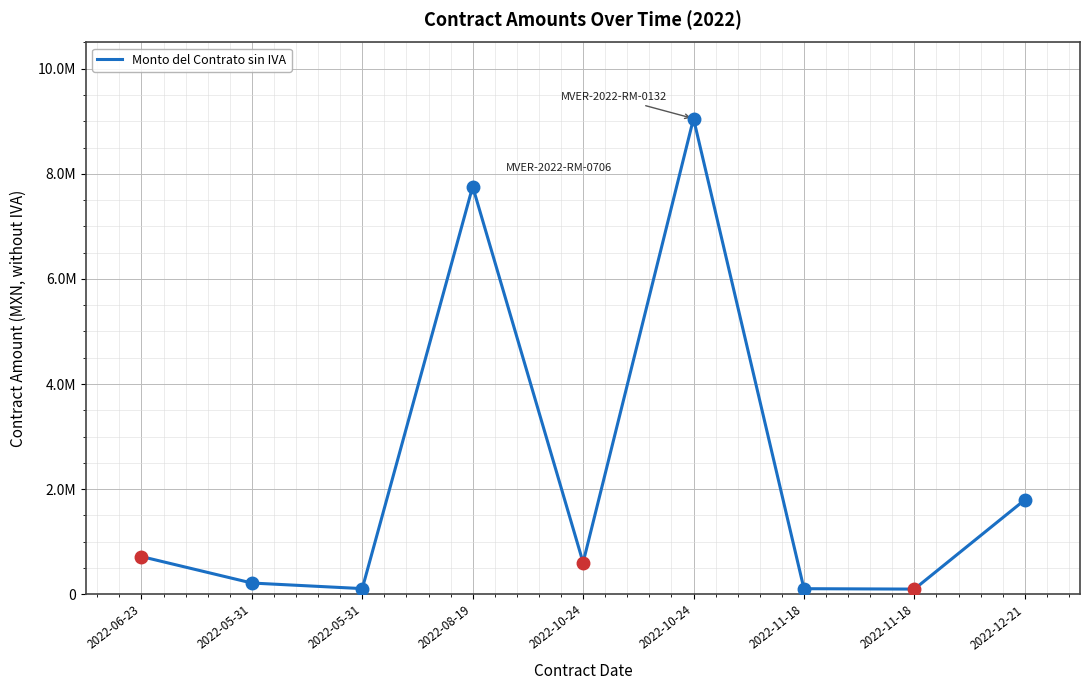

Reading right to left, transcribe all the data shown in this chart.

2022-12-21=1795514.2	2022-11-18=97298.3	2022-11-18=105089.1	2022-10-24=9051724.1	2022-10-24=603448.3	2022-08-19=7758620.7	2022-05-31=106637.9	2022-05-31=212931.0	2022-06-23=716766.3